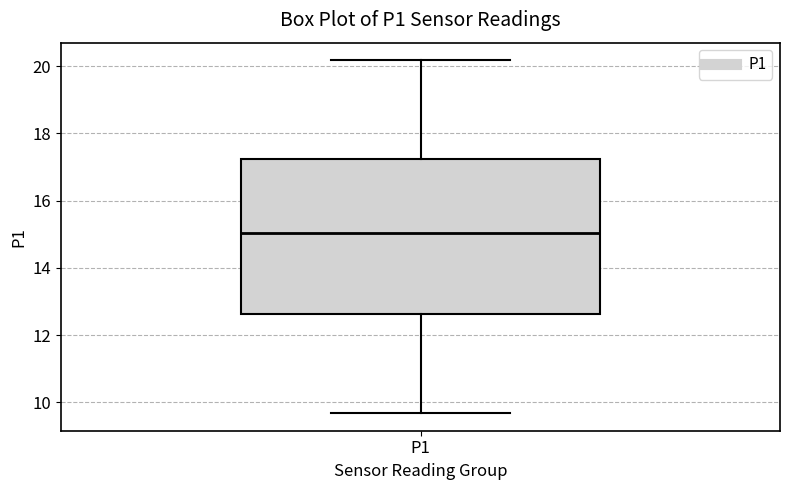

Where is the upper edge of the box for P1 on the y-axis? The values are not printed on the chart, so give them approximately, as read against the axis.

17.2